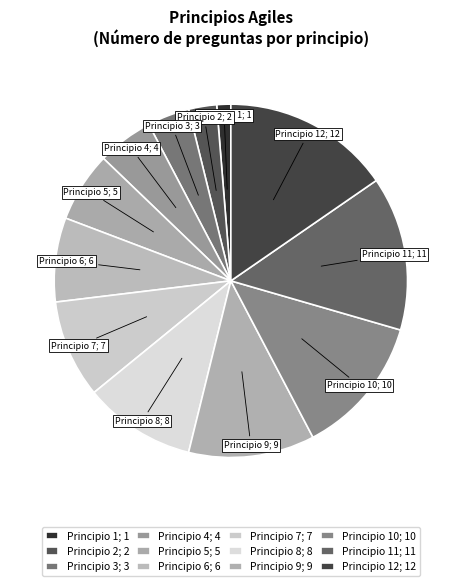

Is there any slice that represents more than half of the pie?

No